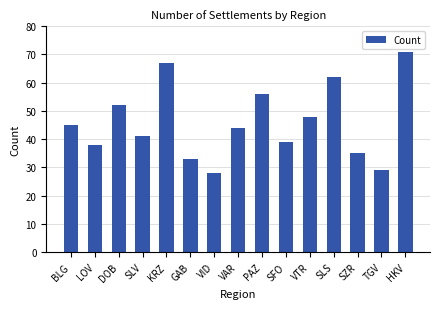

What is the difference between the second highest and second lowest values?

38